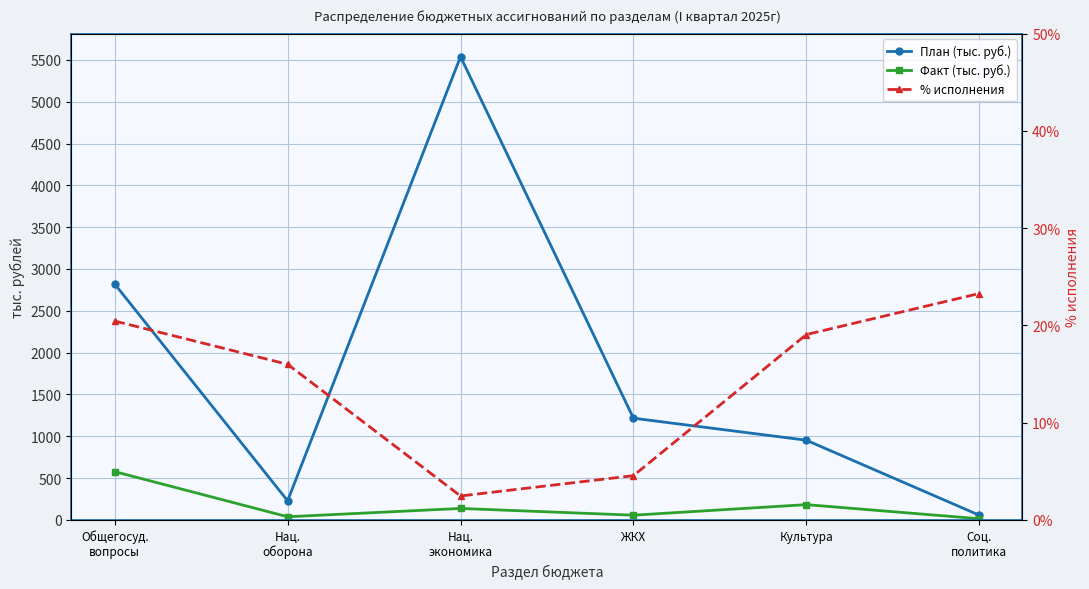

What is the lowest value of the План (тыс. руб.) series?

55.0